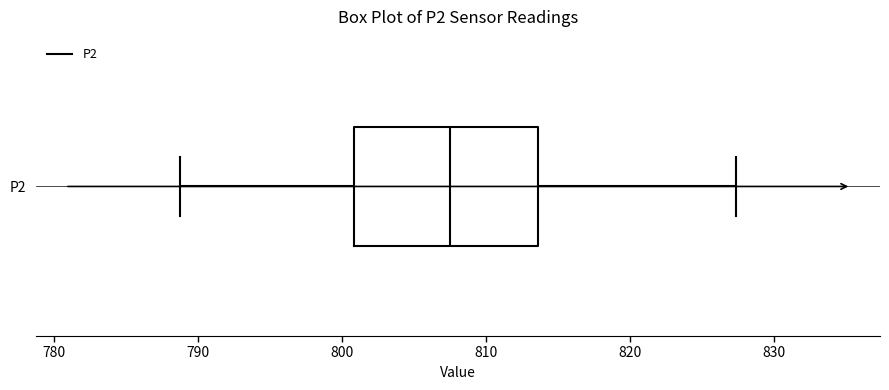

Read this box plot against the x-axis: the position of the median line, the range covered by the box, and the ends of both whiskers. The values are not printed on the chart, so give them approximately, as read against the axis.

median 808, box 801 to 814, whiskers 789 to 827